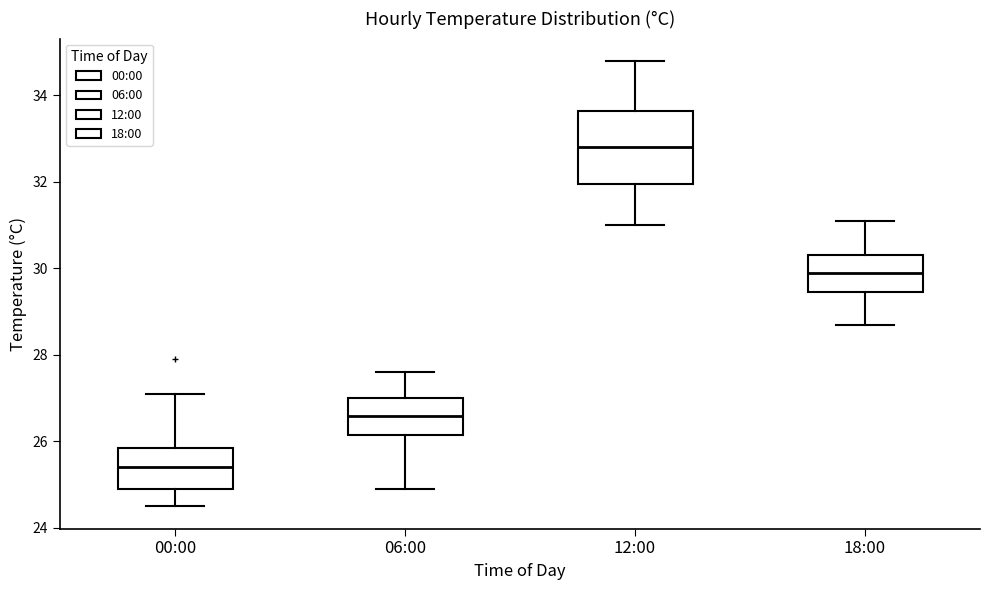

Which box is the tallest, from its lower edge to its upper edge?

12:00